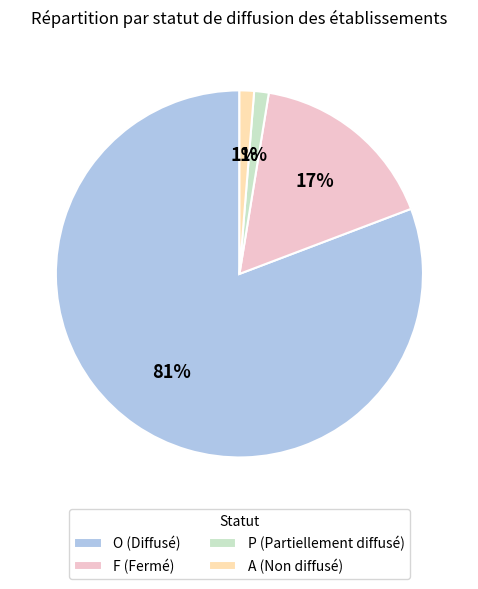

Which has a higher value, O or A?

O